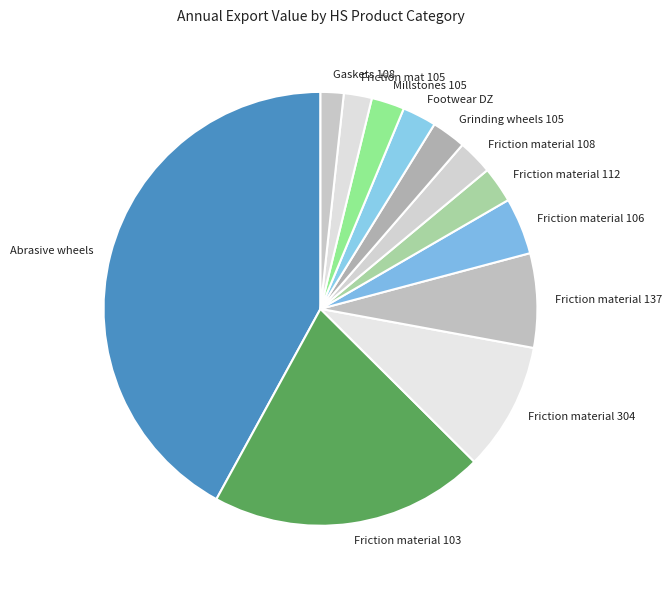

Which slice is the largest?

Abrasive wheels